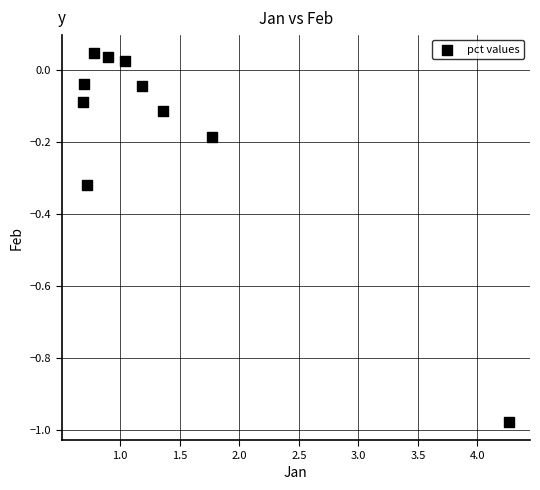

What is the range of X values (max minus min)?

3.6